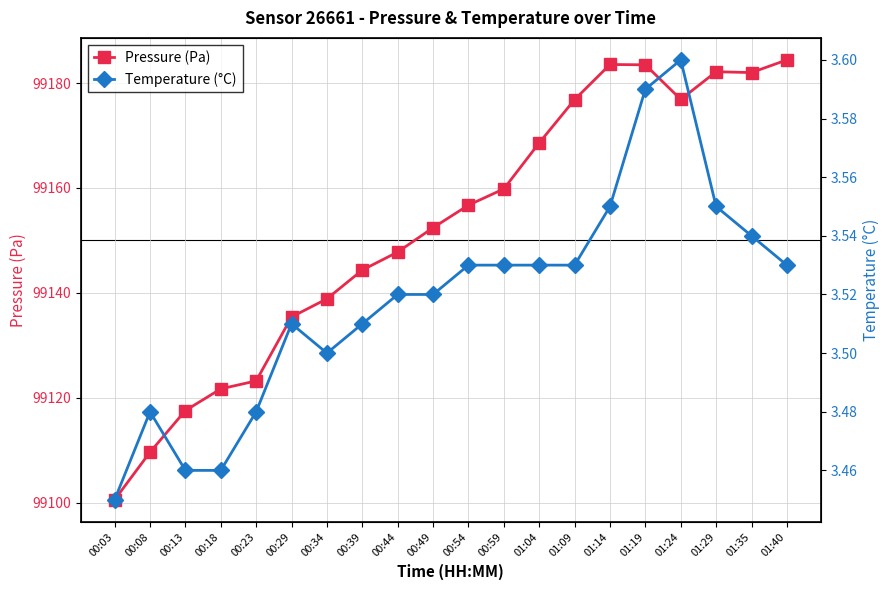

What is the difference between the maximum and minimum values in the Temperature (°C) series?

0.1